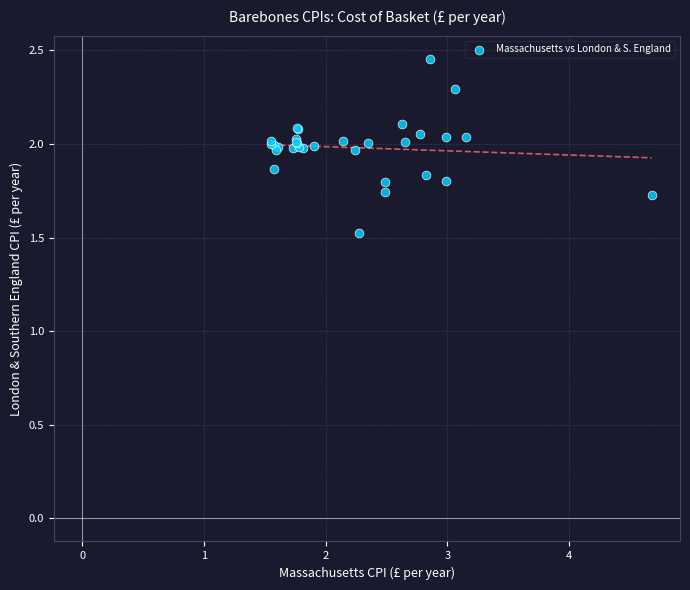

What Y value in the scatter plot is closest to 1?

1.5